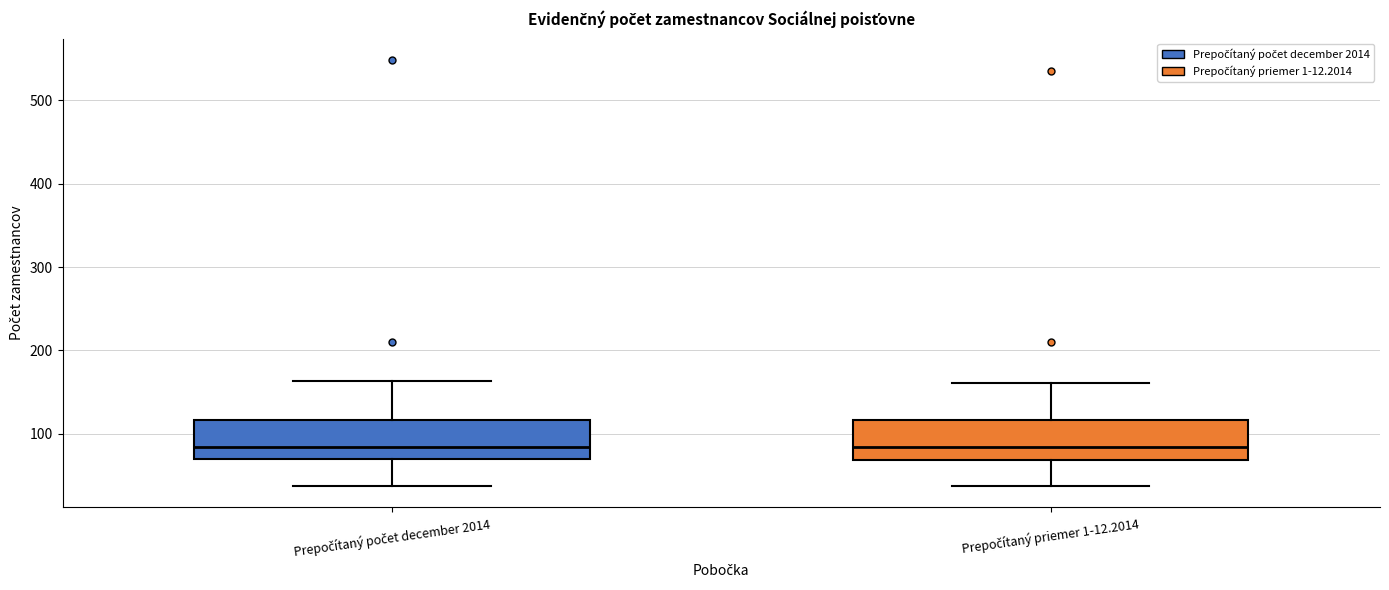

Reading left to right, transcribe this box plot: for each box, give where its median line is, the range the box spans, and where its two whiskers end, as read against the y-axis. The values are not printed on the chart, so give them approximately, as read against the axis.

Prepočítaný počet december 2014: median 80, box 70 to 120, whiskers 40 to 160
Prepočítaný priemer 1-12.2014: median 80, box 70 to 120, whiskers 40 to 160